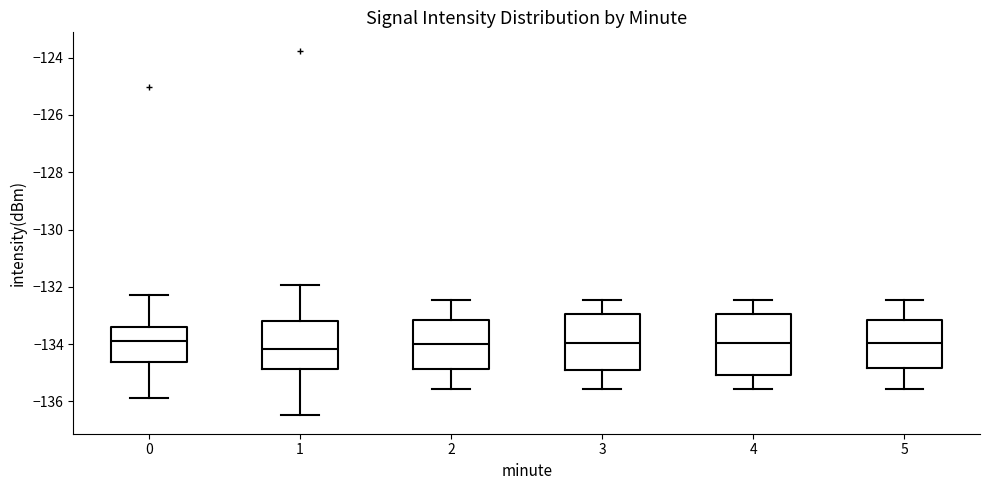

Reading left to right, transcribe this box plot: for each box, give where its median line is, the range the box spans, and where its two whiskers end, as read against the y-axis. The values are not printed on the chart, so give them approximately, as read against the axis.

0: median -133.8, box -134.6 to -133.4, whiskers -135.8 to -132.2
1: median -134.2, box -134.8 to -133.2, whiskers -136.4 to -132.0
2: median -134.0, box -134.8 to -133.2, whiskers -135.6 to -132.4
3: median -134.0, box -134.8 to -133.0, whiskers -135.6 to -132.4
4: median -134.0, box -135.0 to -133.0, whiskers -135.6 to -132.4
5: median -134.0, box -134.8 to -133.2, whiskers -135.6 to -132.4